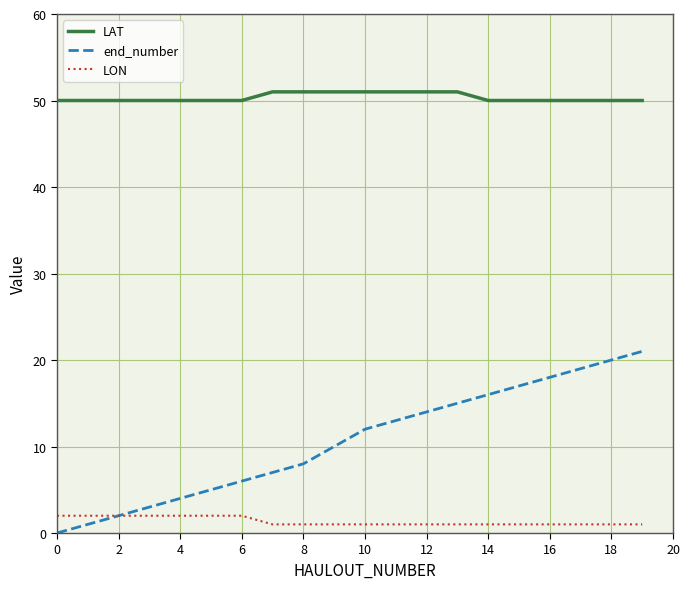

Which series has the largest total across all categories?

LAT